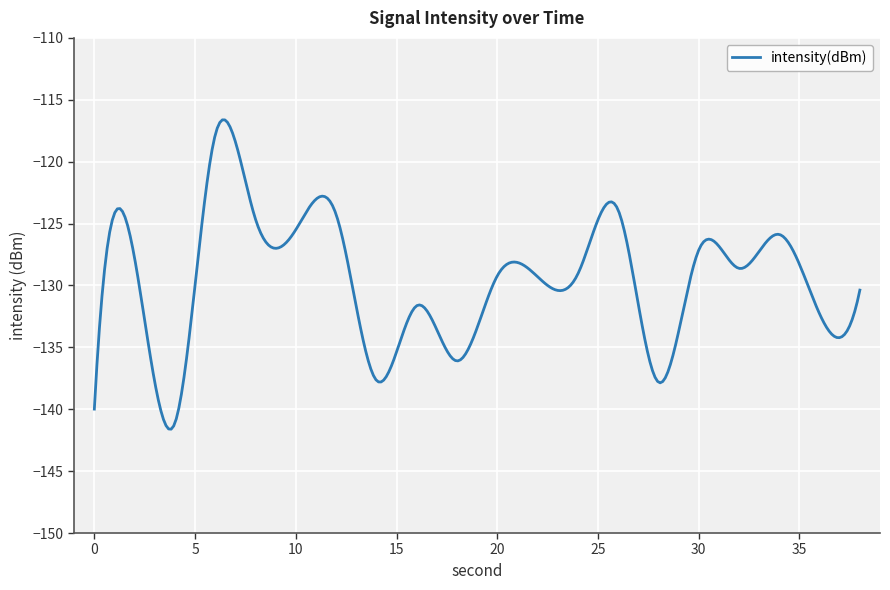

What is the smallest value displayed?

-141.6